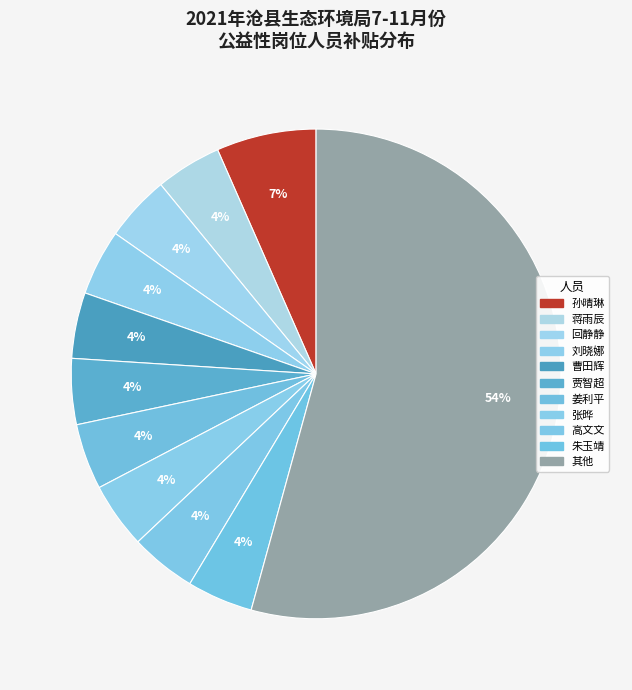

How many slices are in this pie chart?

11